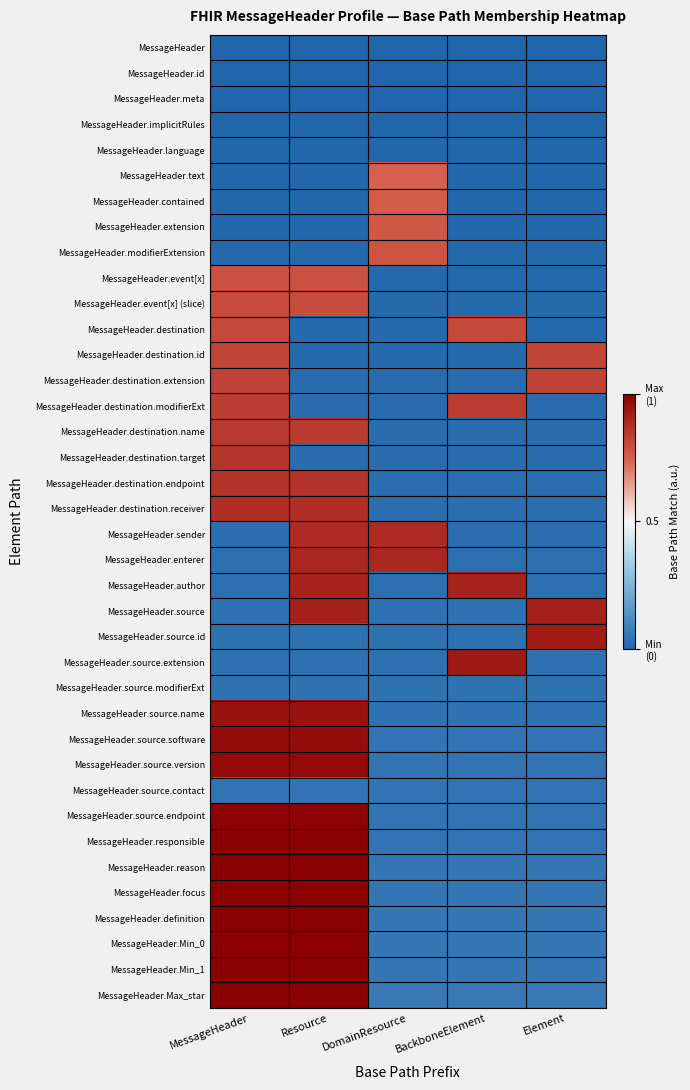

At which category is the sum across all series the highest?

MessageHeader